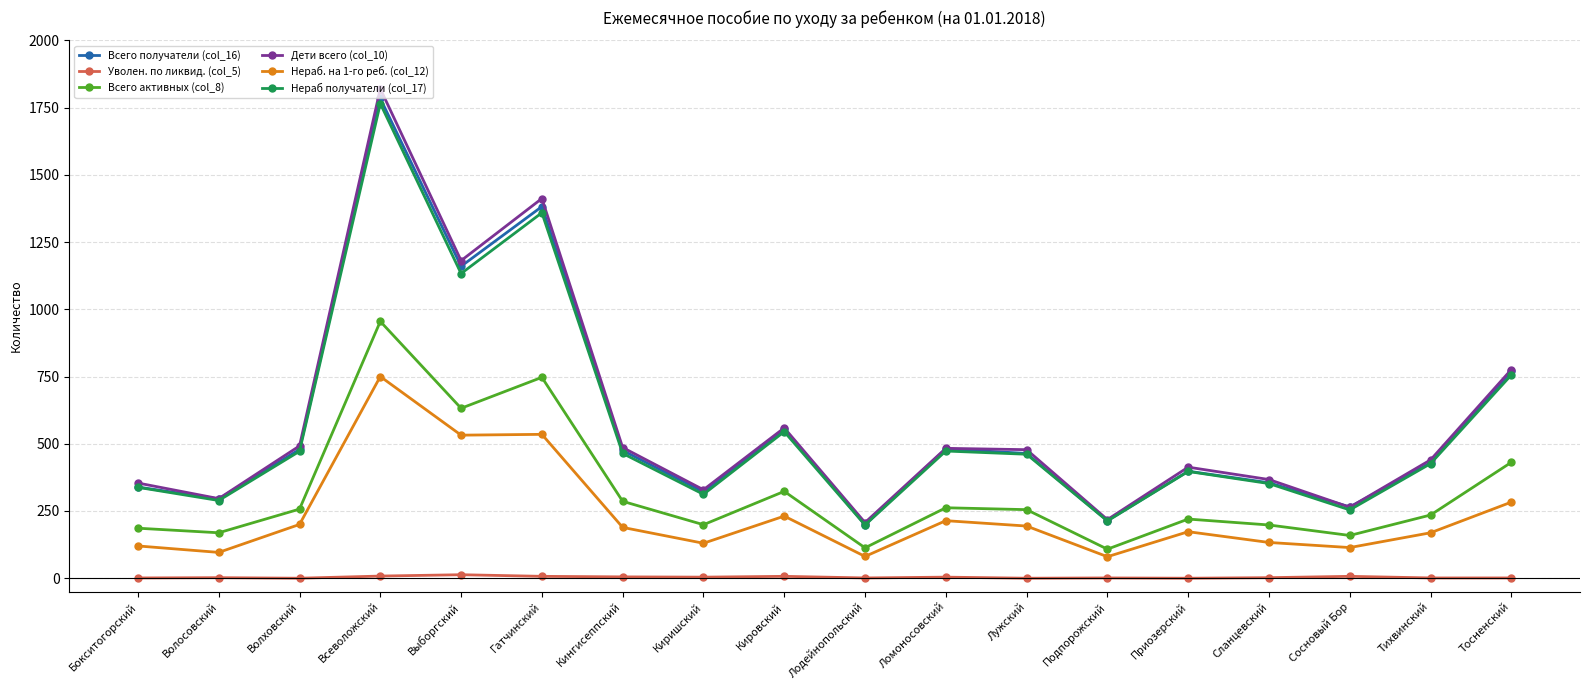

The value of Уволен. по ликвид. (col_5) at Волховский is 0. True or false?

True